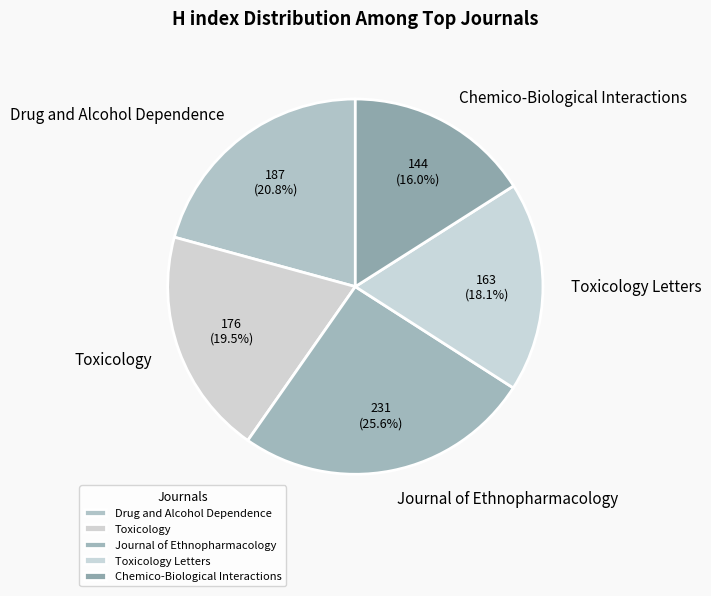

Which category has the smallest portion of the pie?

Chemico-Biological Interactions